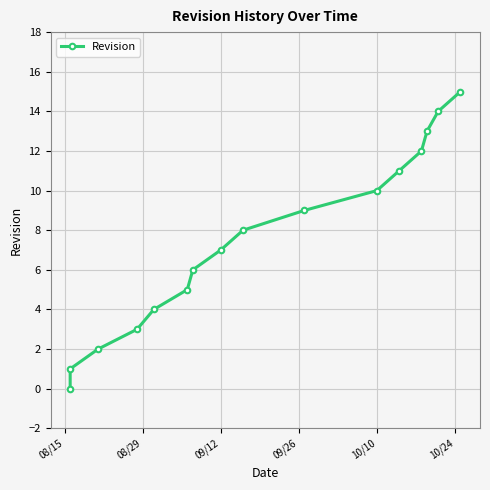

Reading left to right, what are all the values shown in this chart?

0	1	2	3	4	5	6	7	8	9	10	11	12	13	14	15